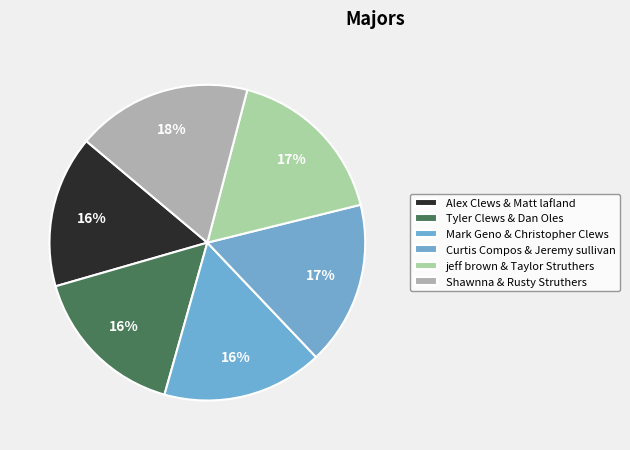

Is Alex Clews & Matt lafland the majority of the pie?

No